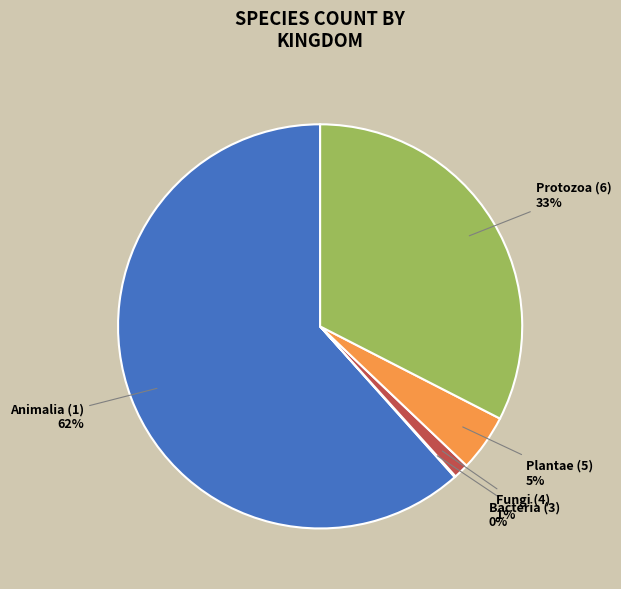

Is there any slice that represents more than half of the pie?

Yes